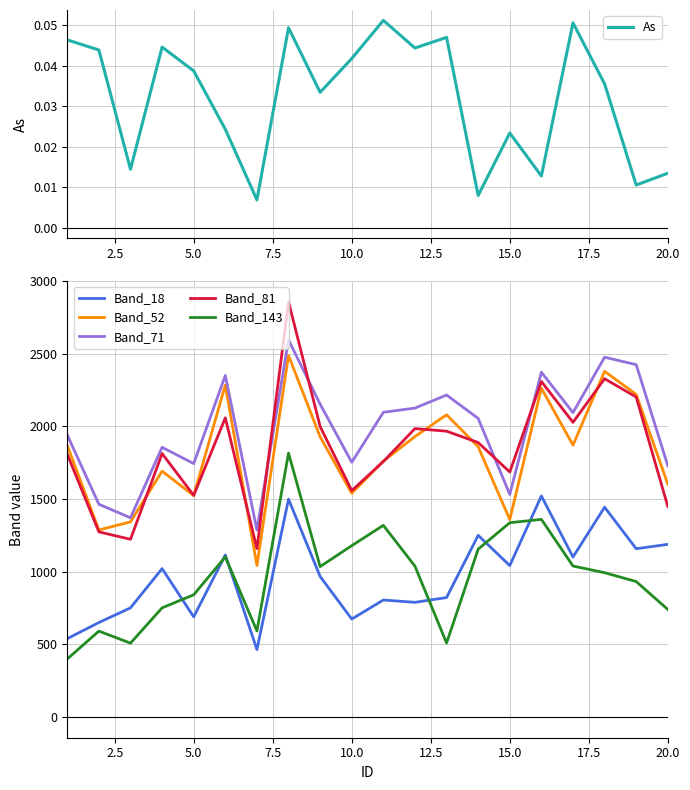

True or false: Band_52 and Band_18 cross at least once.

False